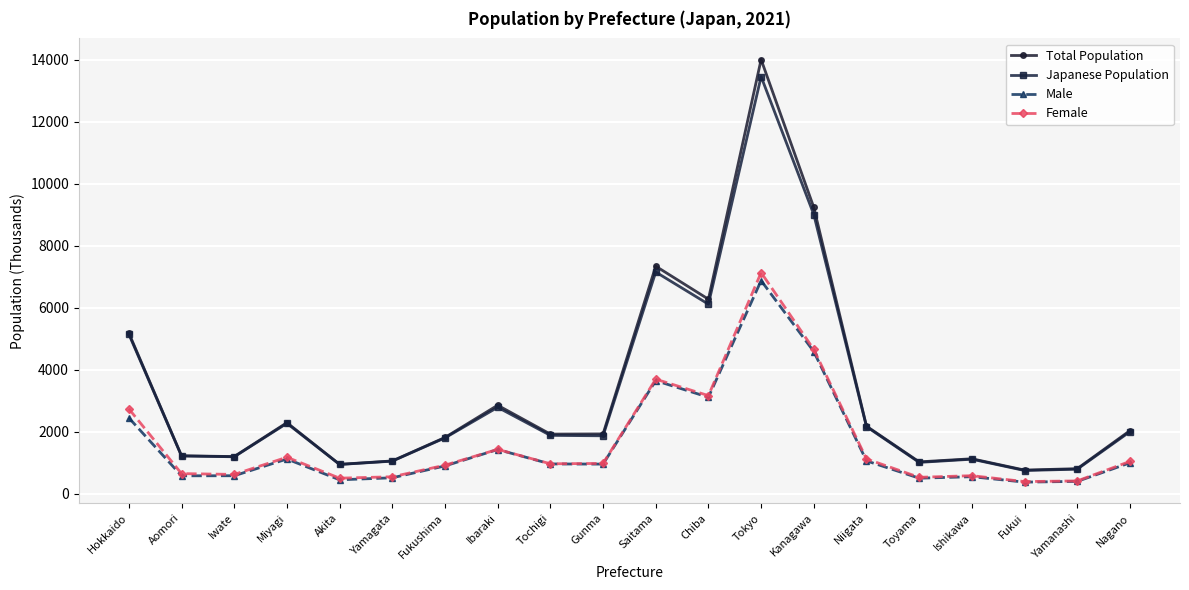

The value of Male at Hokkaido is 2446. True or false?

True